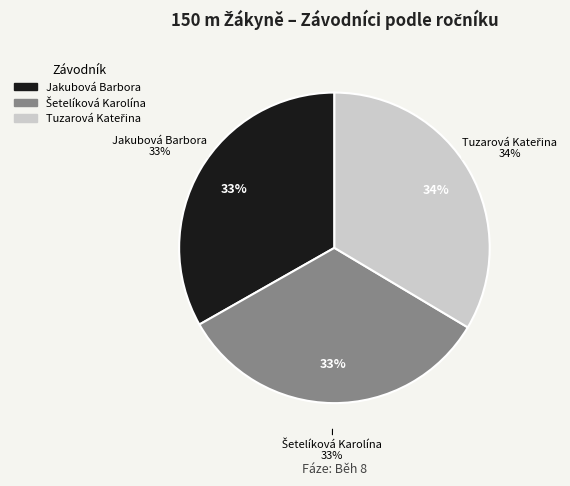

Approximately how many times larger is the value at Jakubová Barbora compared to Šetelíková Karolína?

1.0